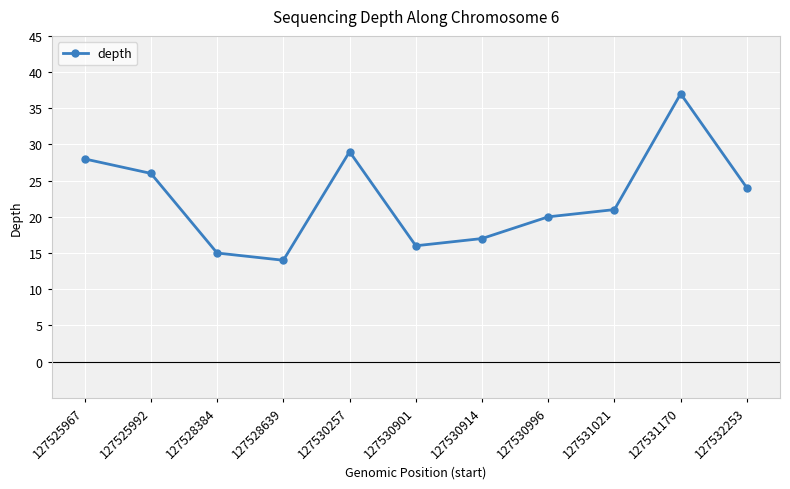

List the labels in order of value, smallest first.

127528639, 127528384, 127530901, 127530914, 127530996, 127531021, 127532253, 127525992, 127525967, 127530257, 127531170